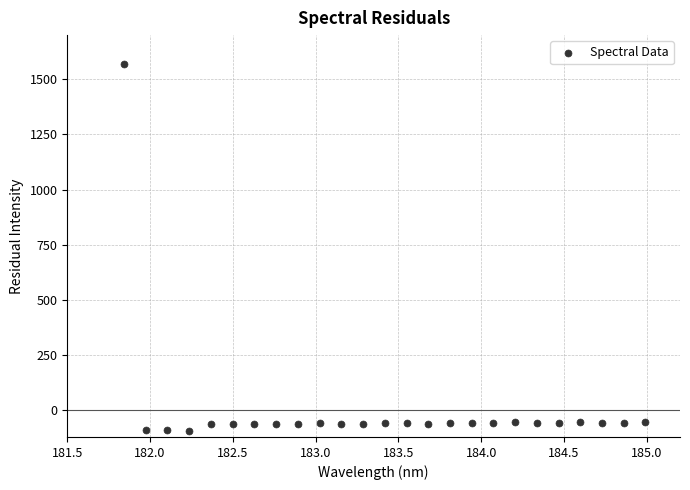

What is the range of Y values (max minus min)?

1661.5